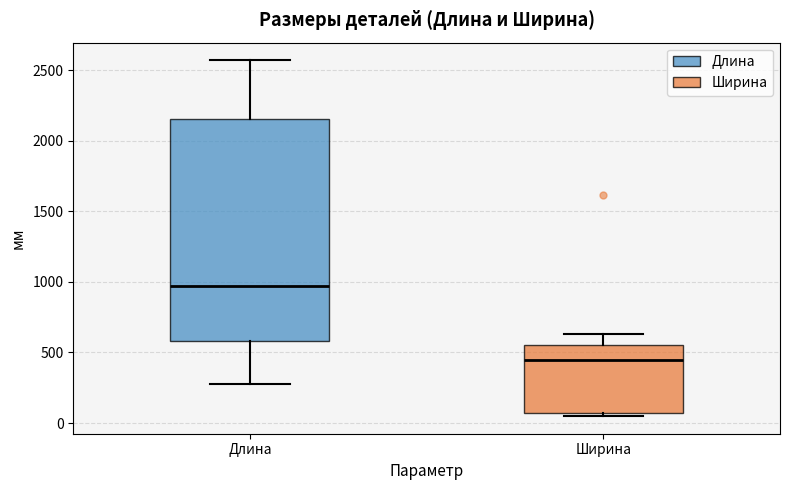

Reading left to right, read every box against the y-axis: the position of its median line, the range the box covers, and the ends of its whiskers. The values are not printed on the chart, so give them approximately, as read against the axis.

Длина: median 950, box 600 to 2150, whiskers 300 to 2550
Ширина: median 450, box 50 to 550, whiskers 50 (just below the box's lower edge) to 650